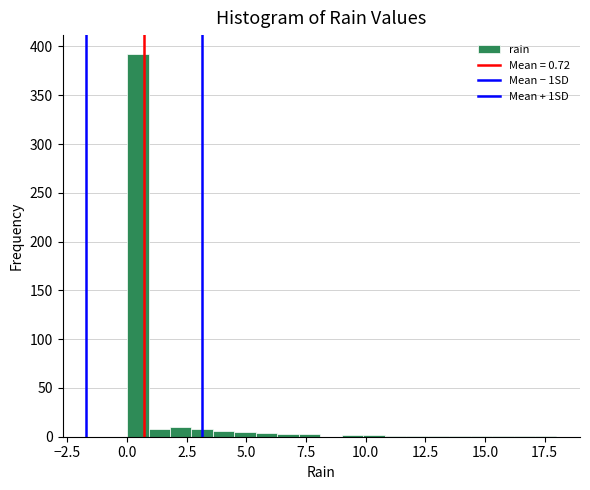

Read against the x-axis, roughly where is the centre of the tallest bar?

0.5